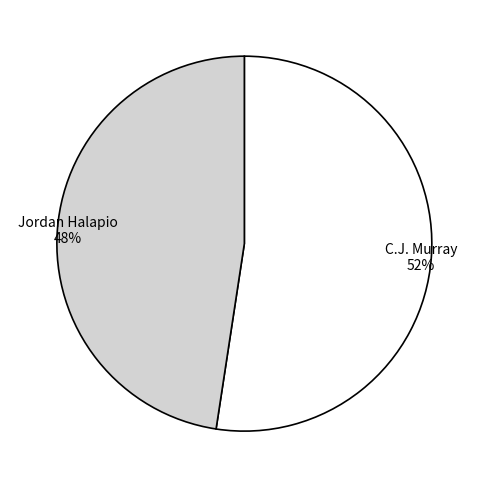

What is the largest slice in the pie chart?

C.J. Murray